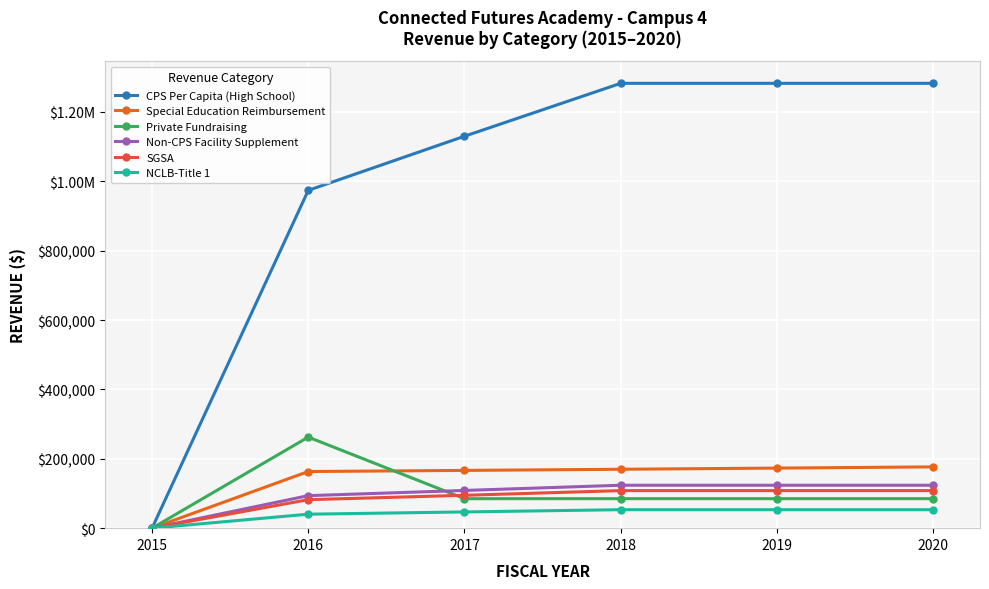

Does the chart have visible grid lines?

Yes